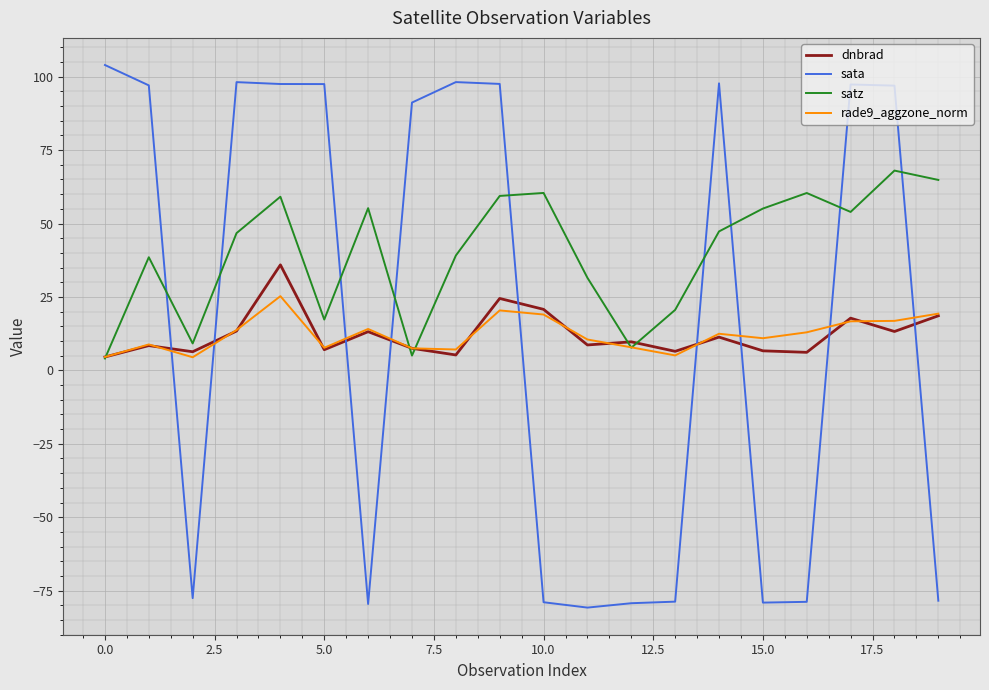

Which series has the largest total across all categories?

satz